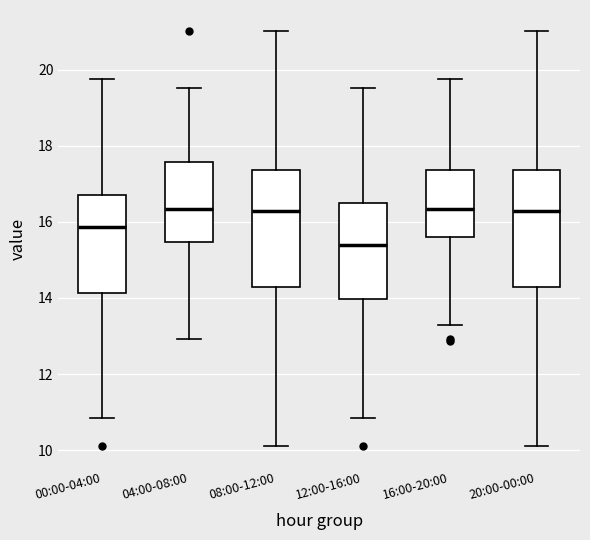

Where does the lower whisker of the box for 16:00-20:00 end on the y-axis? The values are not printed on the chart, so give them approximately, as read against the axis.

13.4